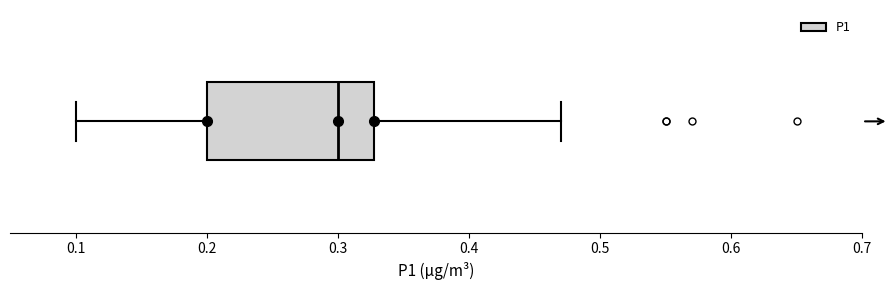

Where does the median line of the box sit on the x-axis? The values are not printed on the chart, so give them approximately, as read against the axis.

0.30